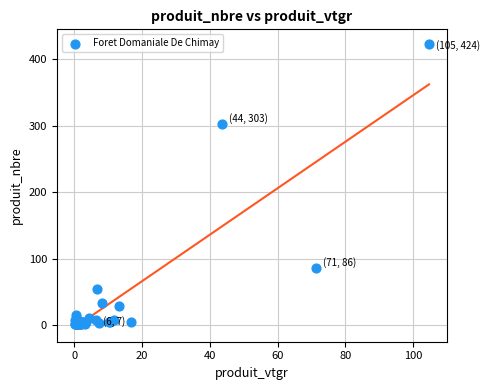

What Y value in the scatter plot is closest to 212?

303